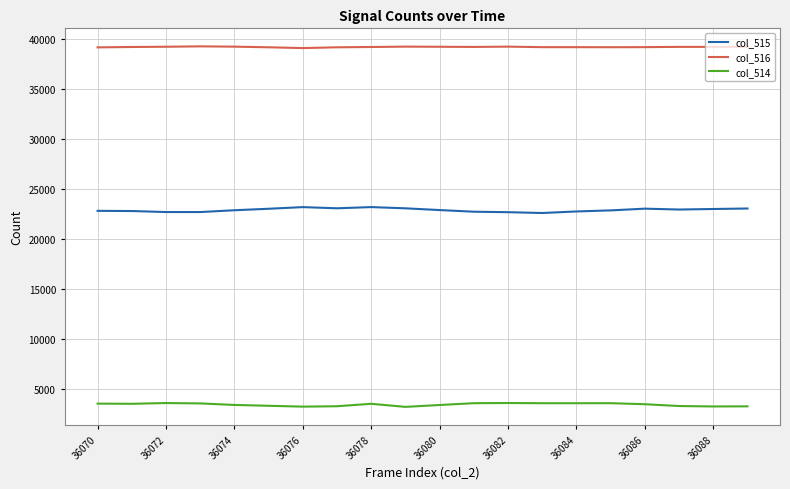

True or false: col_514 and col_515 intersect in this chart.

False